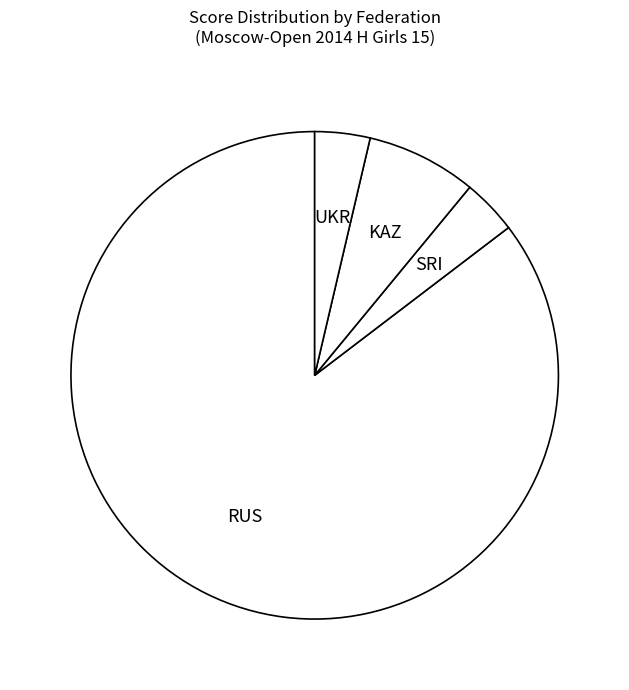

Is there any slice that represents more than half of the pie?

Yes